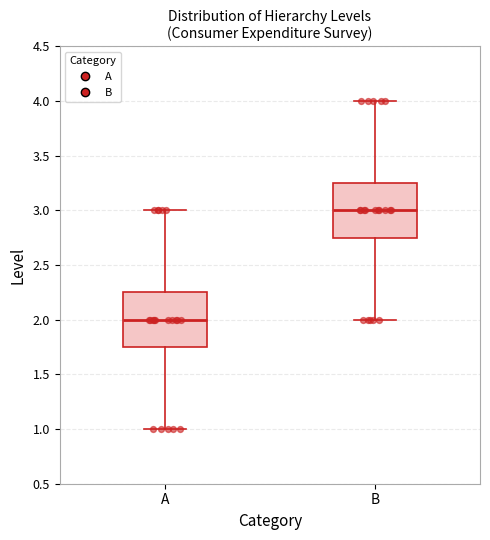

Reading left to right, read every box against the y-axis: the position of its median line, the range the box covers, and the ends of its whiskers. The values are not printed on the chart, so give them approximately, as read against the axis.

A: median 2.00, box 1.75 to 2.25, whiskers 1.00 to 3.00
B: median 3.00, box 2.75 to 3.25, whiskers 2.00 to 4.00